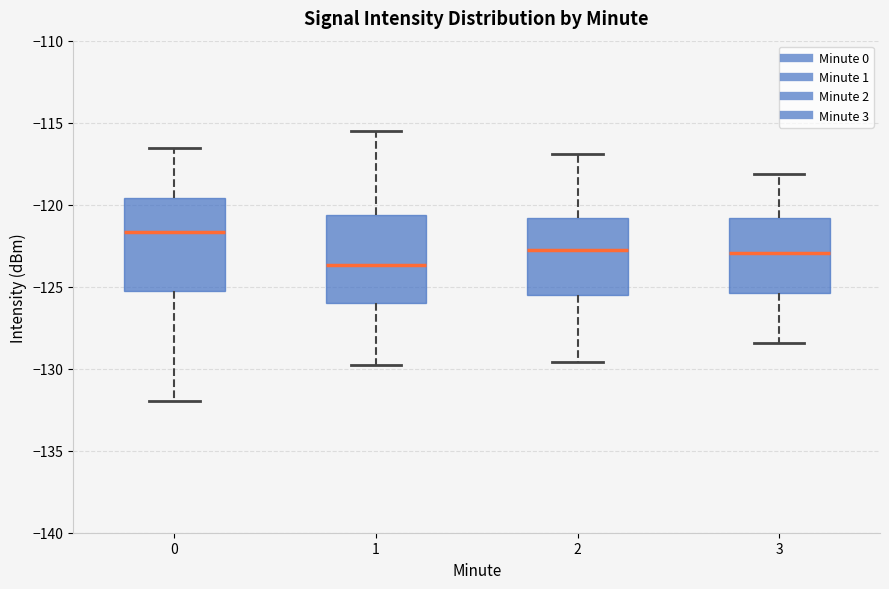

Reading left to right, read every box against the y-axis: the position of its median line, the range the box covers, and the ends of its whiskers. The values are not printed on the chart, so give them approximately, as read against the axis.

0: median -121.5, box -125.5 to -119.5, whiskers -132.0 to -116.5
1: median -123.5, box -126.0 to -120.5, whiskers -130.0 to -115.5
2: median -123.0, box -125.5 to -121.0, whiskers -129.5 to -117.0
3: median -123.0, box -125.5 to -121.0, whiskers -128.5 to -118.0